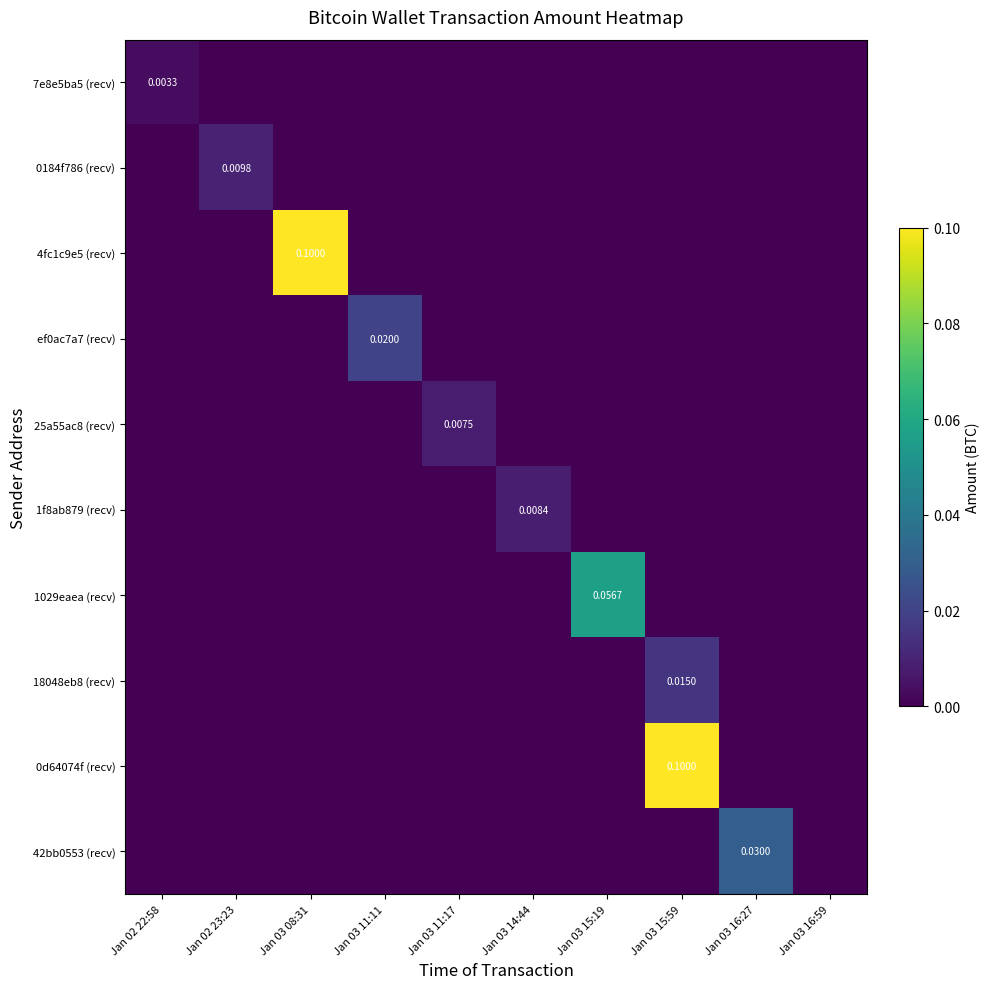

Is it true that ef0ac7a7 (recv) equals 0.0 at Jan 03 11:11?

True